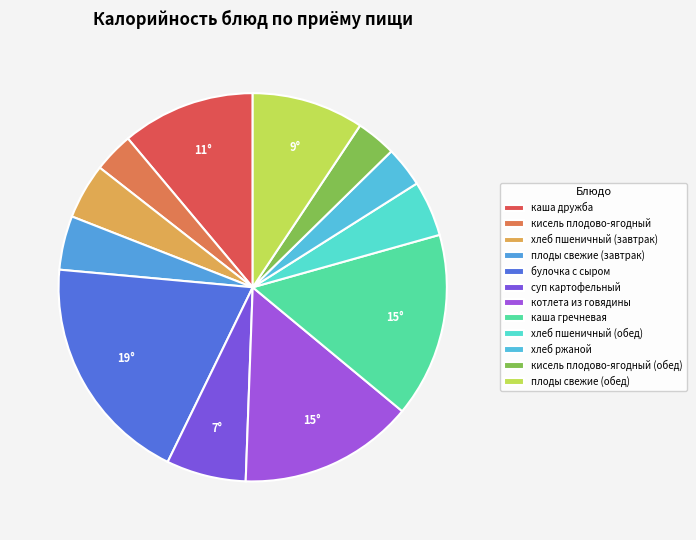

Does суп картофельный account for over 50% of the chart?

No